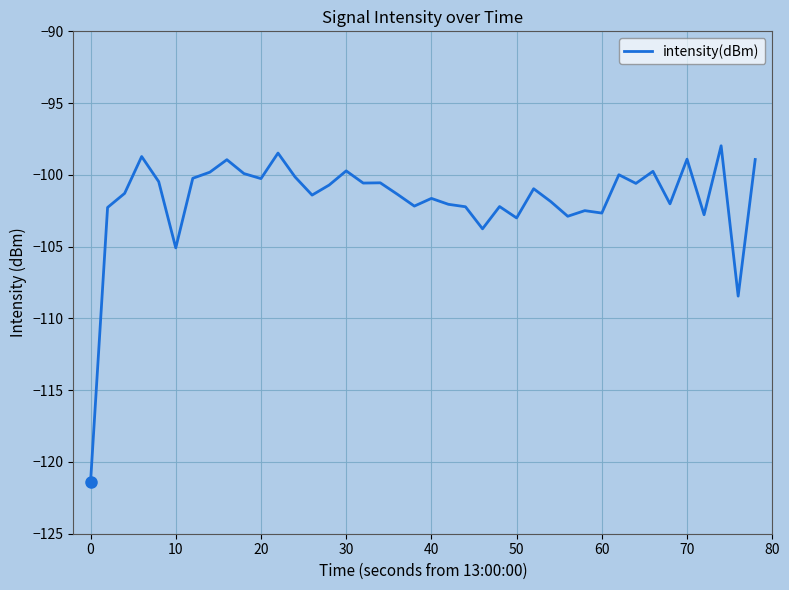

What is the maximum value shown in the chart?

-98.0